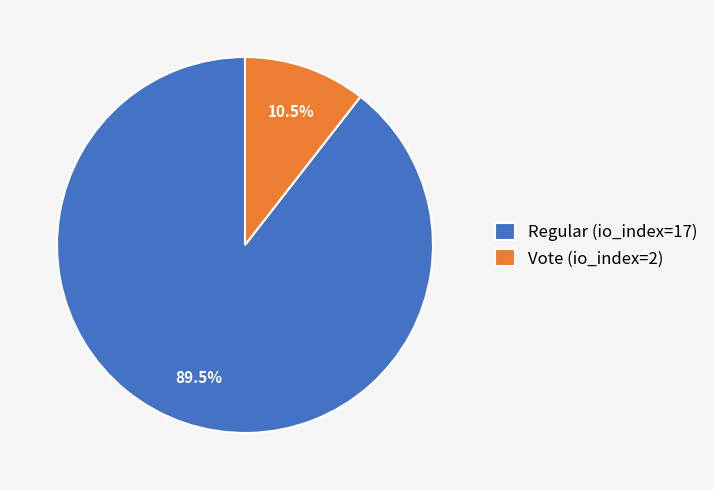

How many segments does this pie chart have?

2